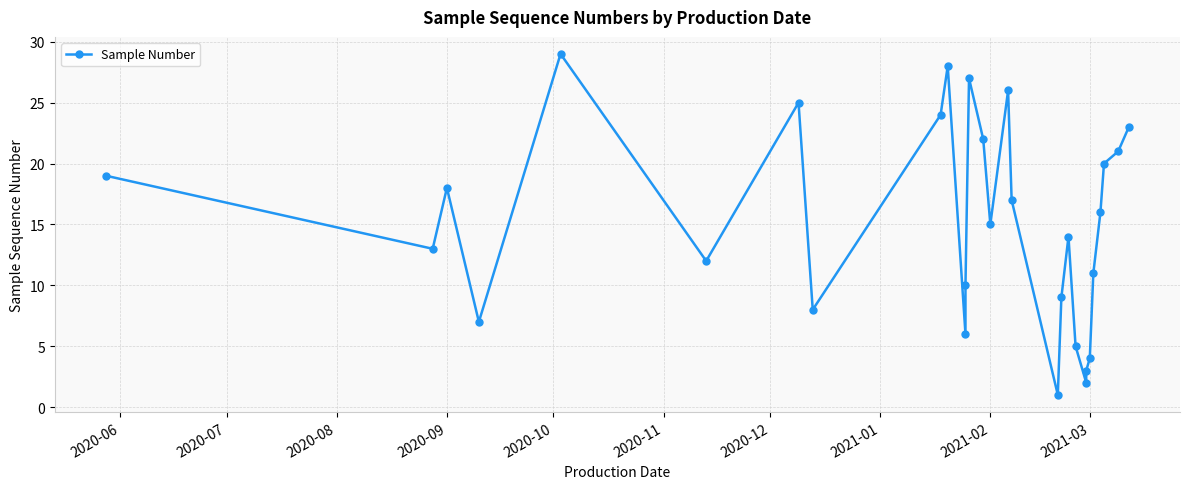

What is the average value?

15